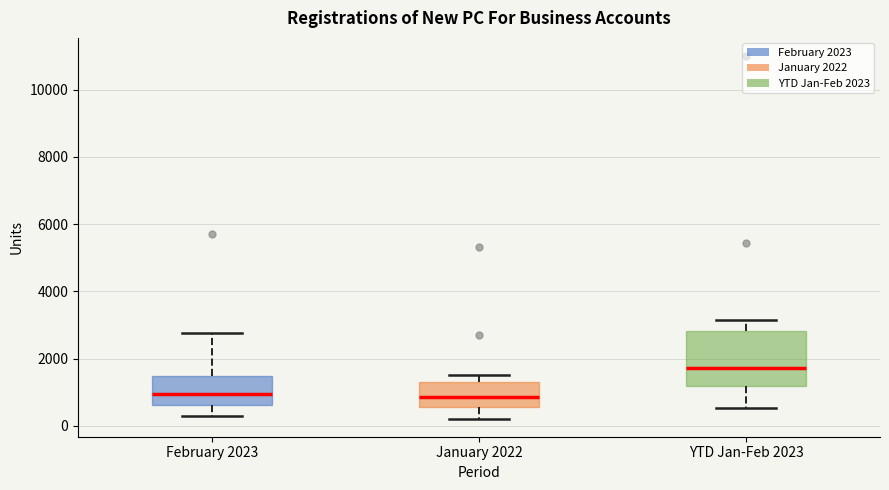

Reading left to right, read every box against the y-axis: the position of its median line, the range the box covers, and the ends of its whiskers. The values are not printed on the chart, so give them approximately, as read against the axis.

February 2023: median 1000, box 600 to 1400, whiskers 200 to 2800
January 2022: median 800, box 600 to 1400, whiskers 200 to 1600
YTD Jan-Feb 2023: median 1800, box 1200 to 2800, whiskers 600 to 3200